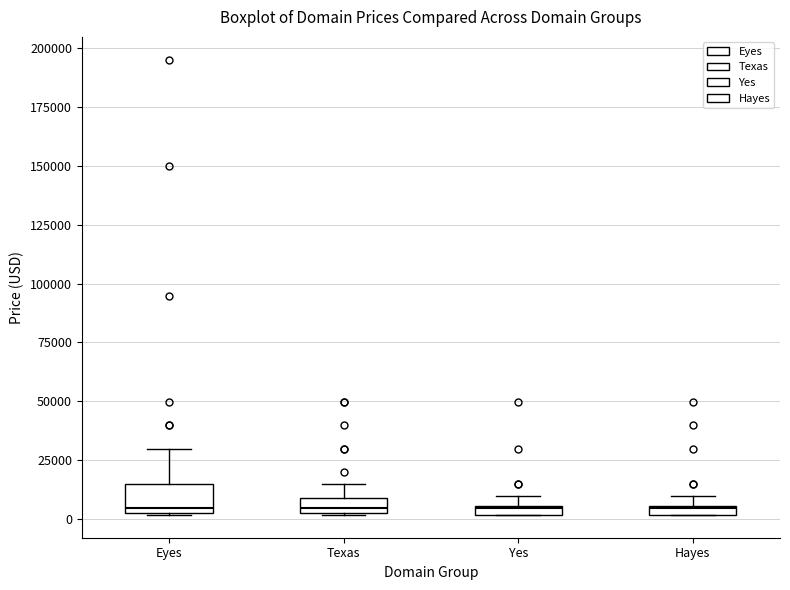

Comparing the boxes themselves (not the whiskers), which one is the tallest?

Eyes